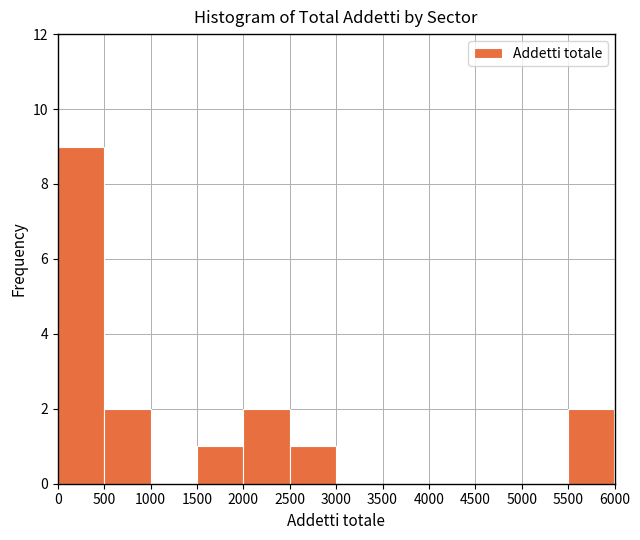

Which range on the x-axis has the tallest bar?

0 to 500